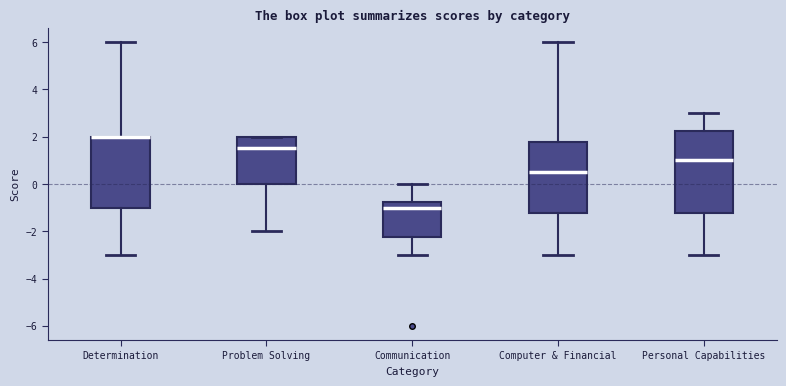

Where does the median line of the box for Communication sit on the y-axis? The values are not printed on the chart, so give them approximately, as read against the axis.

-1.0